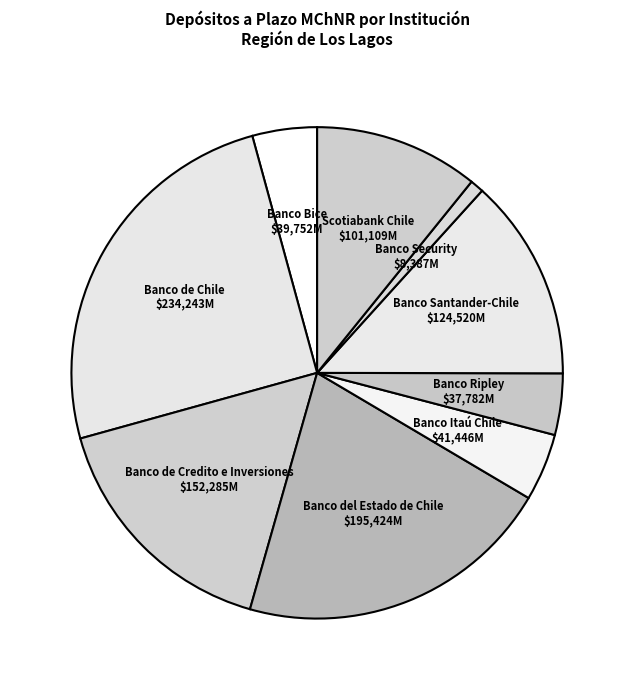

True or false: Banco Security accounts for 1% of the total.

True